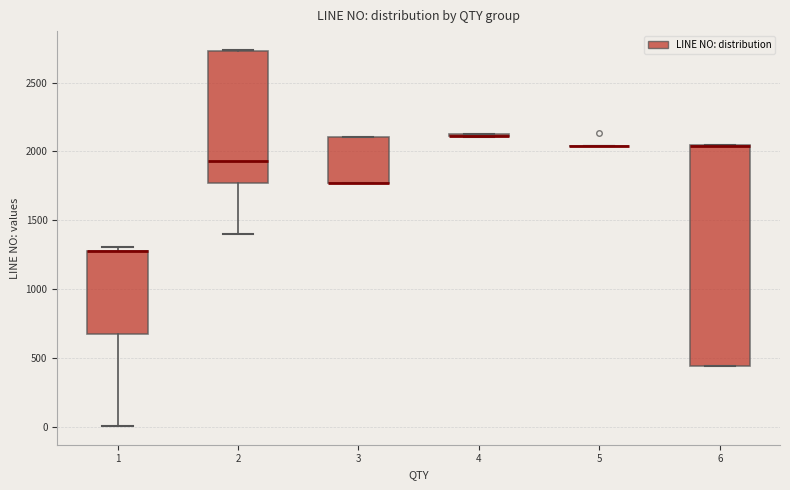

Reading left to right, transcribe this box plot: for each box, give where its median line is, the range the box spans, and where its two whiskers end, as read against the y-axis. The values are not printed on the chart, so give them approximately, as read against the axis.

1: median 1300 (drawn on the box's upper edge), box 650 to 1300, whiskers 0 to 1300 (just above the box's upper edge)
2: median 1950, box 1750 to 2750, whiskers 1400 to 2750
3: median 1750 (drawn on the box's lower edge), box 1750 to 2100, whiskers 1750 to 2100
4: box collapsed to a line at 2100, whiskers 2100 to 2150
5: box collapsed to a line at 2050, whiskers 2050 to 2050
6: median 2050 (drawn on the box's upper edge), box 450 to 2050, whiskers 450 to 2050